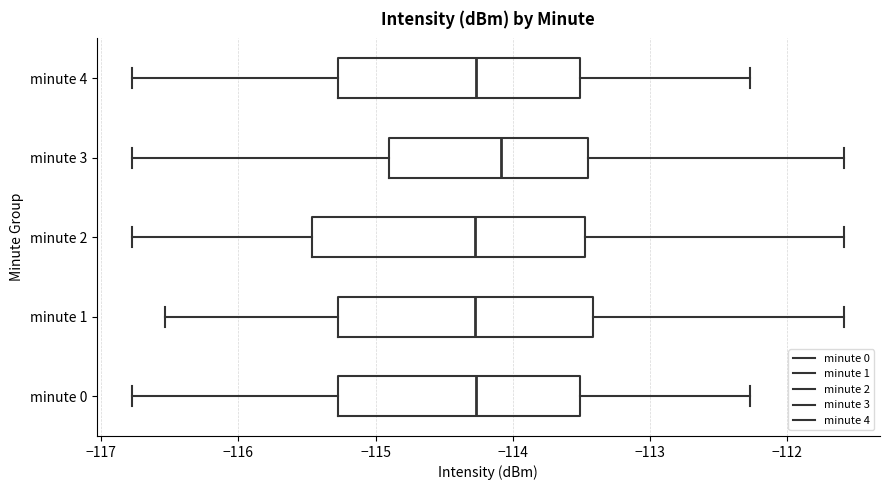

Comparing the boxes themselves (not the whiskers), which one is the widest?

minute 2